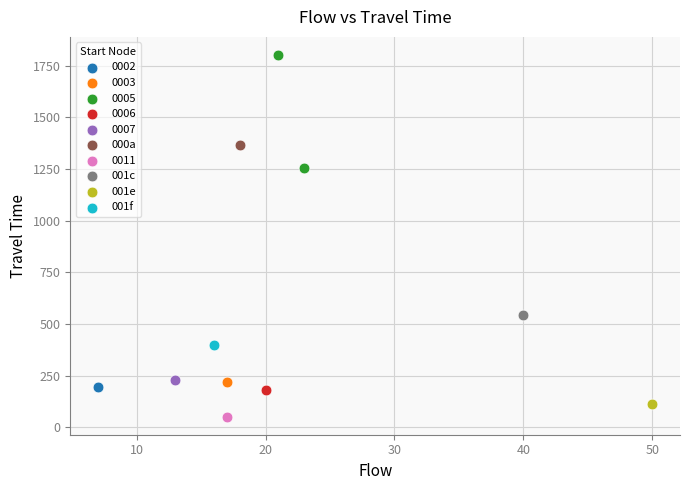

Which series reaches the maximum Y coordinate?

0005